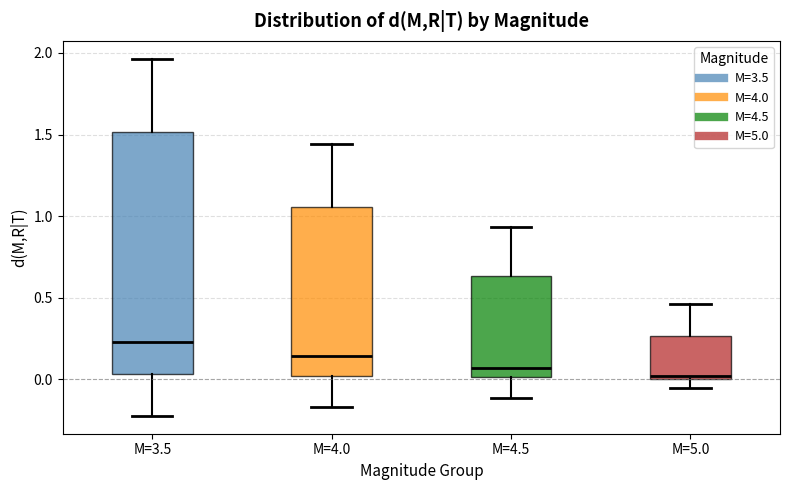

Reading left to right, read every box against the y-axis: the position of its median line, the range the box covers, and the ends of its whiskers. The values are not printed on the chart, so give them approximately, as read against the axis.

M=3.5: median 0.25, box 0.05 to 1.50, whiskers -0.20 to 1.95
M=4.0: median 0.15, box 0.00 to 1.05, whiskers -0.15 to 1.45
M=4.5: median 0.05, box 0.00 to 0.65, whiskers -0.10 to 0.95
M=5.0: median 0.00 (just above the box's lower edge), box 0.00 to 0.25, whiskers -0.05 to 0.45